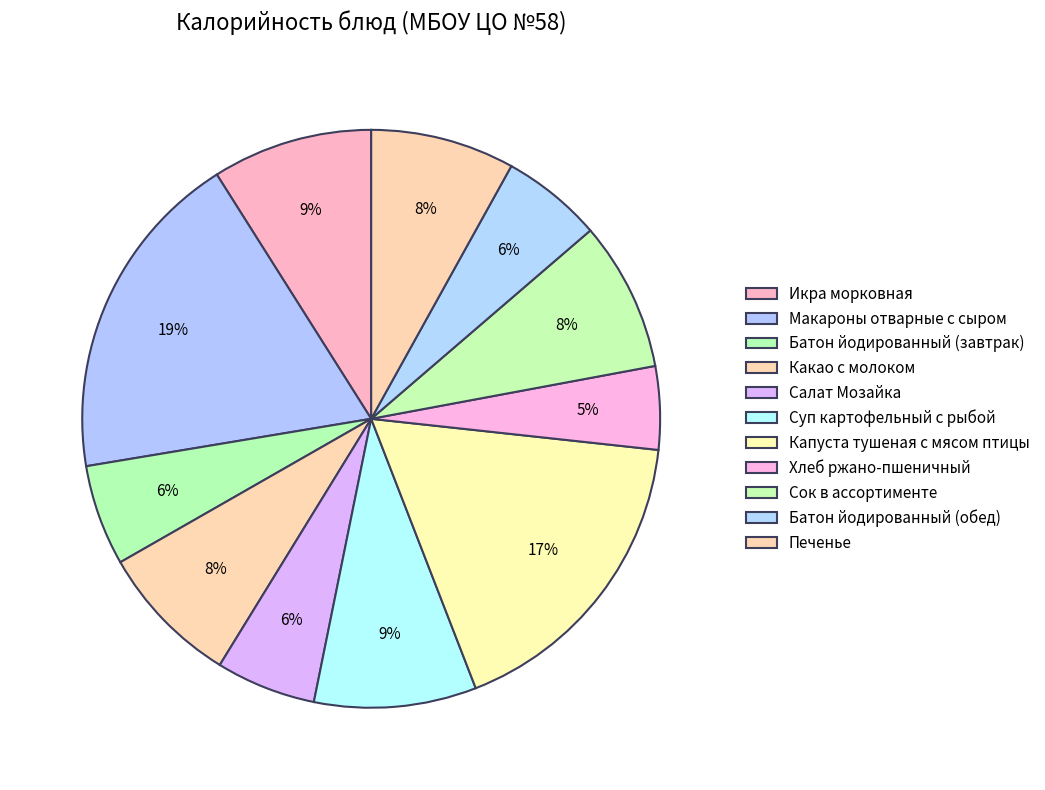

Is it true that Сок в ассортименте is 3% of the pie?

False